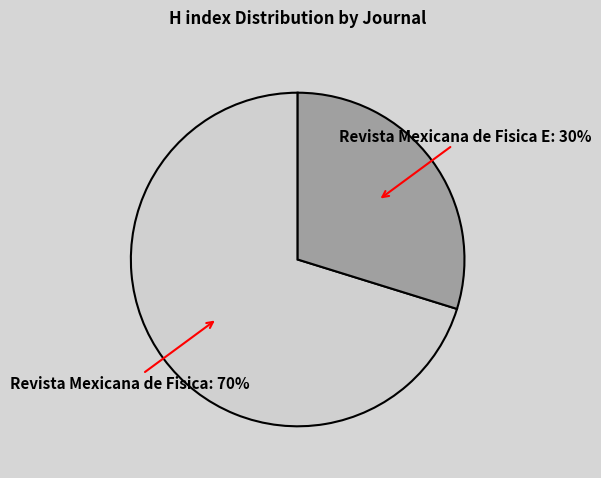

What is the majority slice?

Revista Mexicana de Fisica